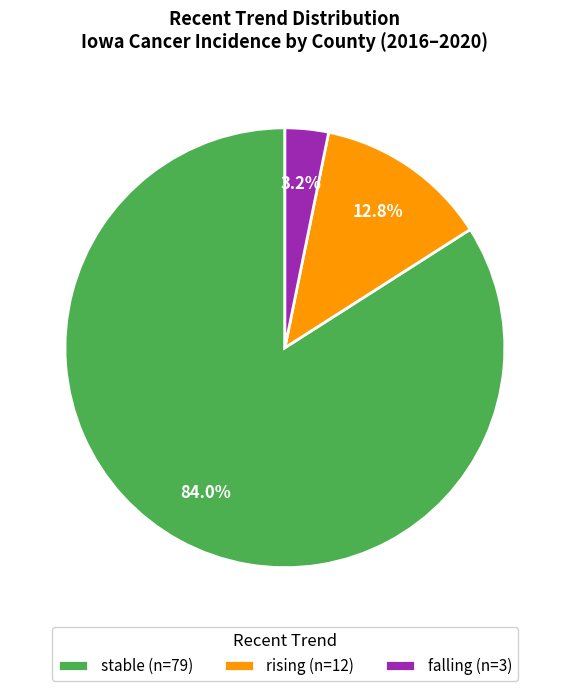

What portion of the pie excludes stable?

16.0%